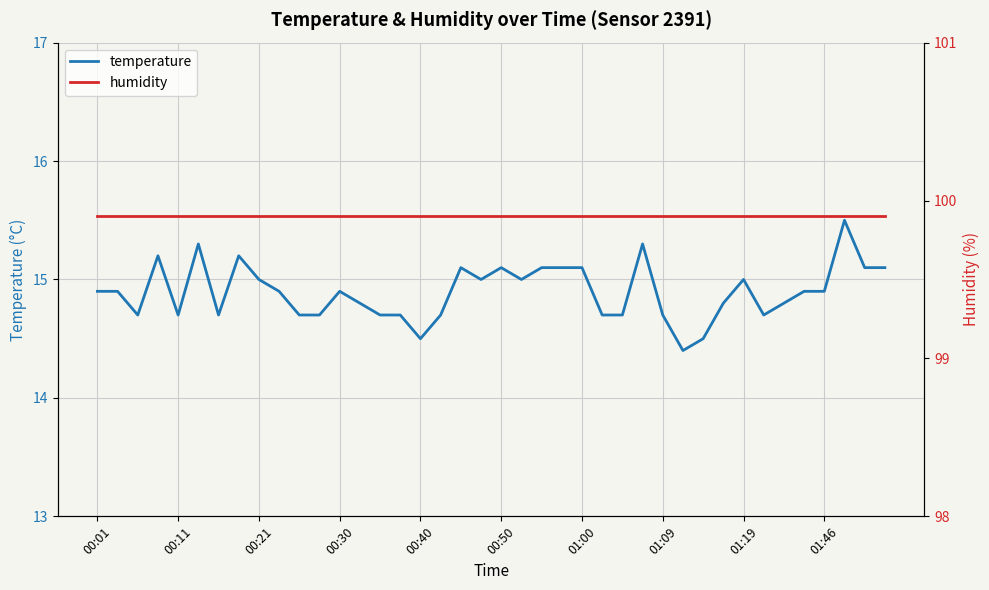

True or false: temperature and humidity intersect in this chart.

False